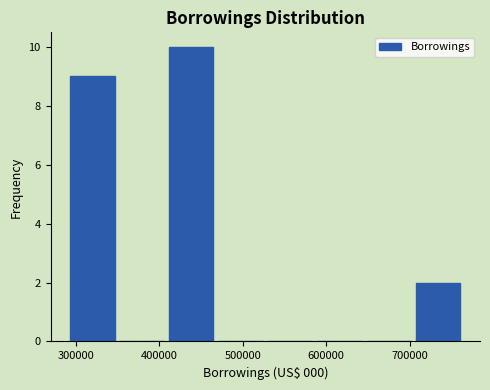

Reading left to right, transcribe this chart: for each bar, give the range it covers on the x-axis and its height. Neither the bar edges nor the heights are printed on the chart, so give them approximately, as read against the axes.

290000 to 350000: 9
350000 to 410000: 0
410000 to 470000: 10
470000 to 530000: 0
530000 to 590000: 0
590000 to 650000: 0
650000 to 700000: 0
700000 to 760000: 2